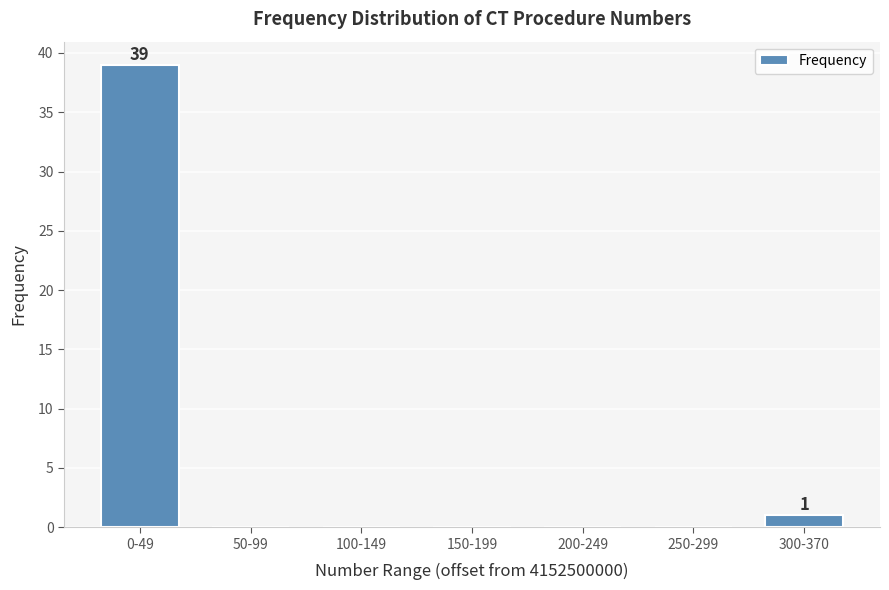

Reading left to right, list all the values displayed in this chart.

0-49=39	50-99=0	100-149=0	150-199=0	200-249=0	250-299=0	300-370=1